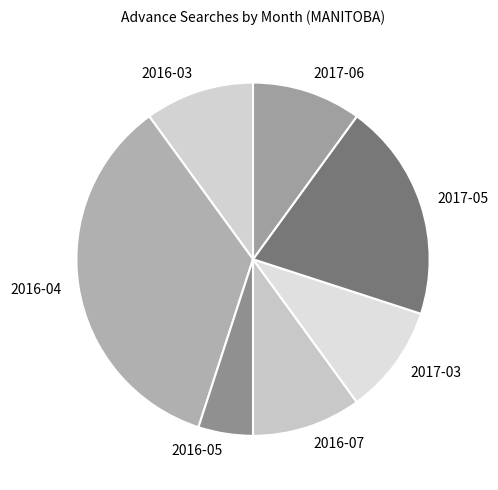

Do 2017-03 and 2016-07 together represent more than half of the pie?

No